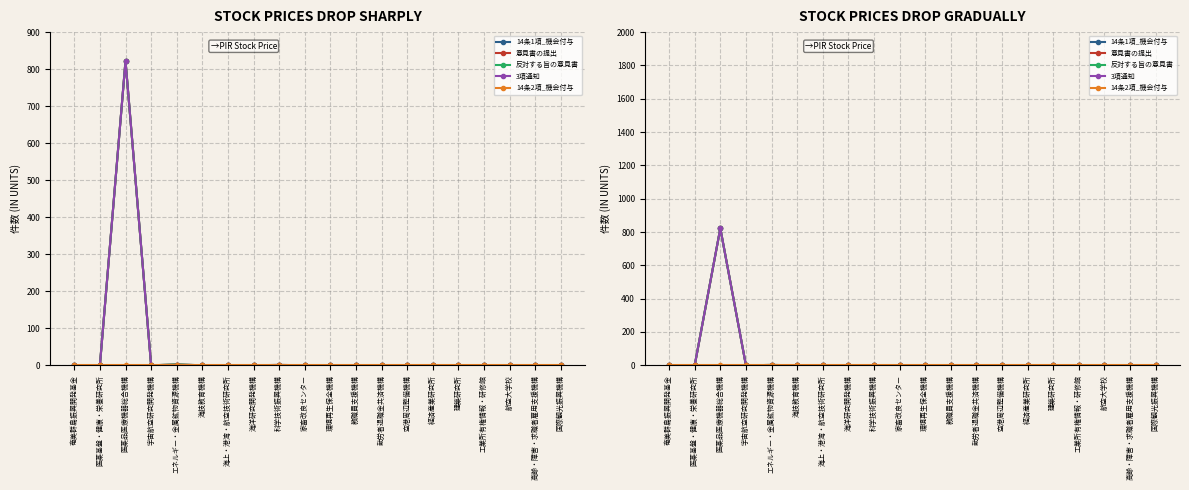

List the series in order of their peak value, lowest first.

14条2項_機会付与, 14条1項_機会付与, 意見書の提出, 反対する旨の意見書, 3項通知